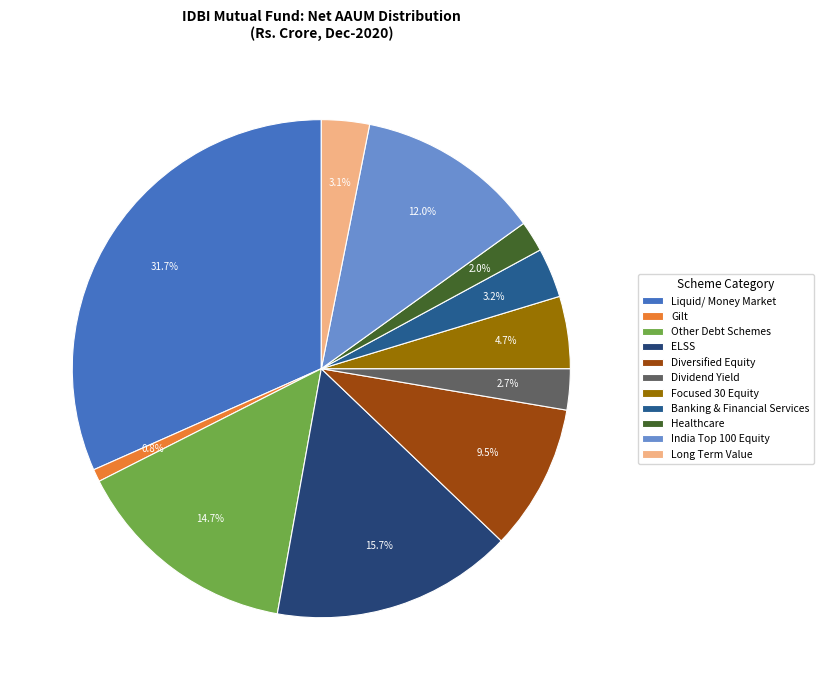

What percentage do Banking & Financial Services and Other Debt Schemes together represent?

17.9%